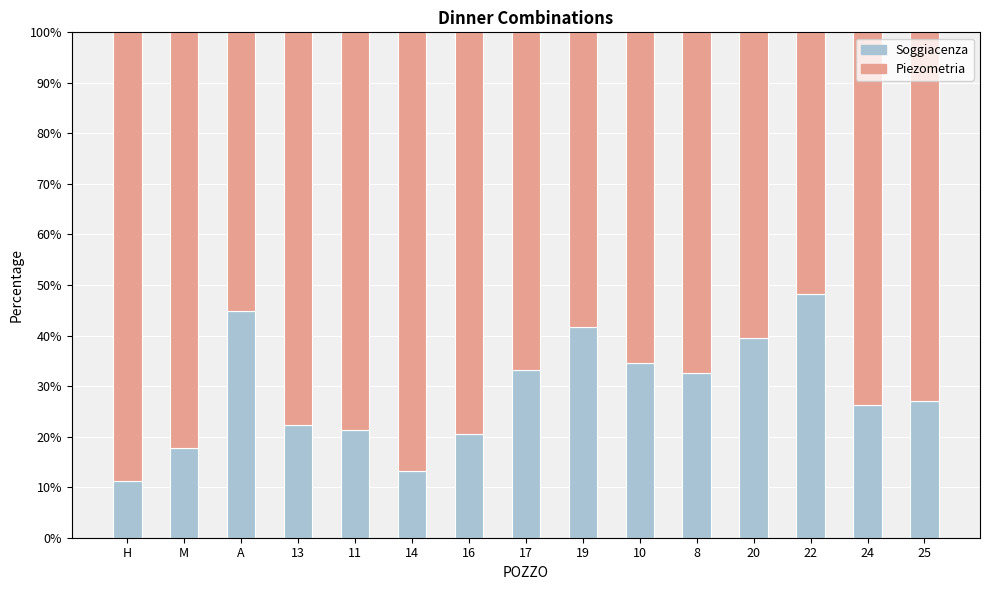

True or false: Soggiacenza has a value of 20.6 at 16.

True